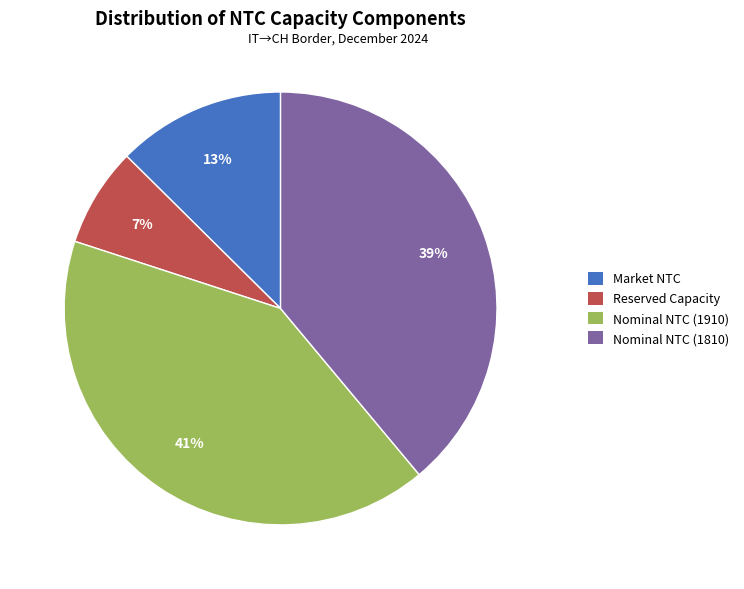

To the nearest percent, what portion does Nominal NTC (1910) represent?

41%